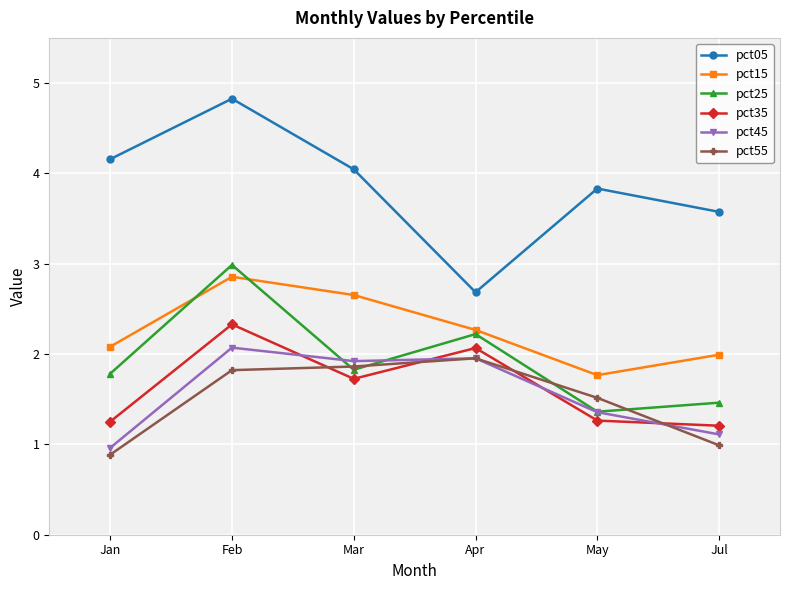

Which series has the largest range (max minus min)?

pct05